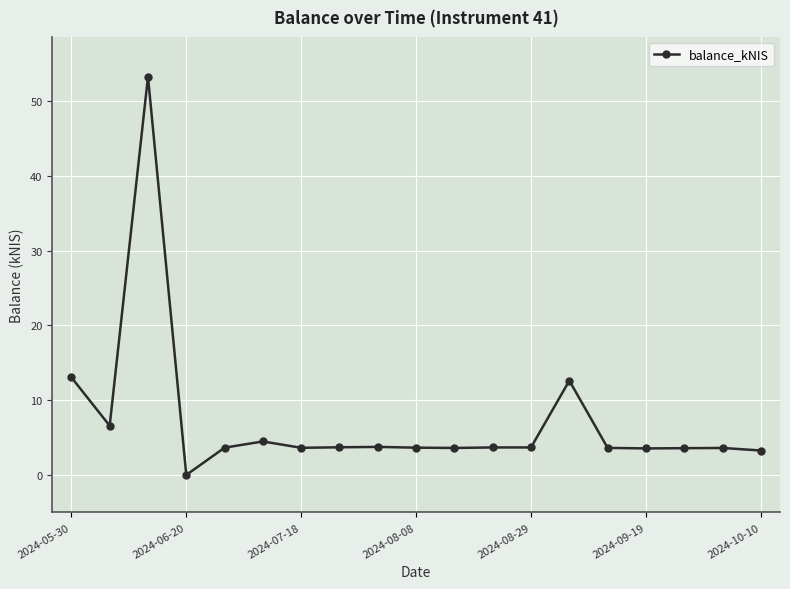

What is the difference between the second highest and second lowest values?

9.8